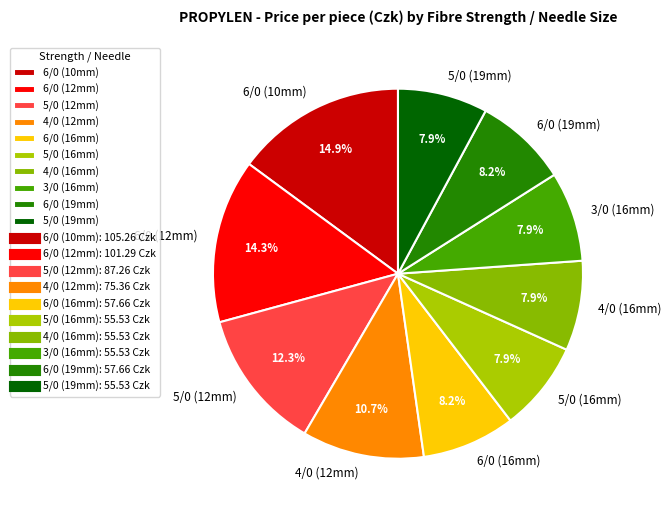

How much of the chart is everything except 6/0 (16mm)?

91.8%